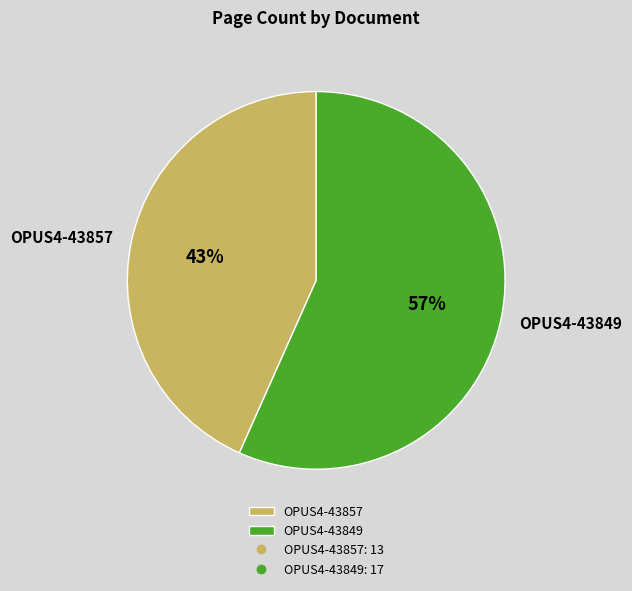

Do OPUS4-43857 and OPUS4-43849 together represent more than half of the pie?

Yes